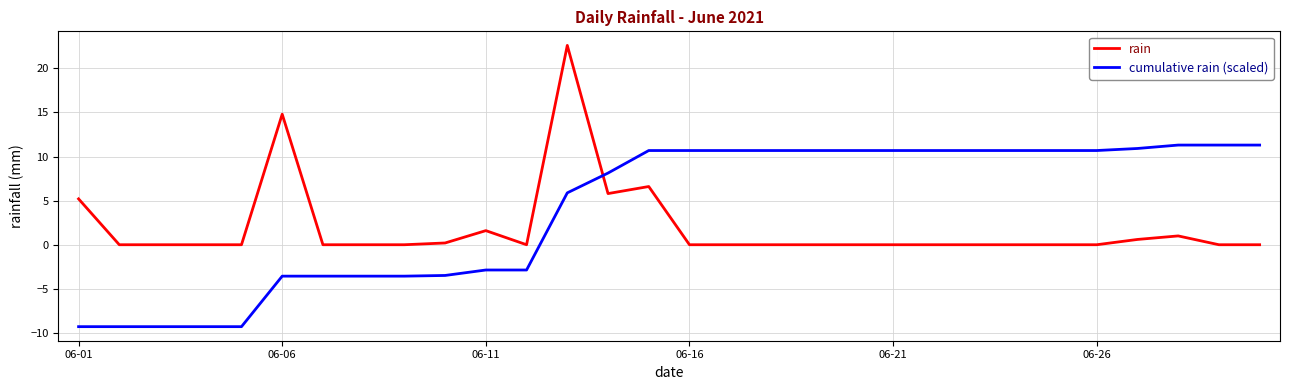

Rank the series by their maximum value, from lowest to highest.

cumulative rain (scaled), rain